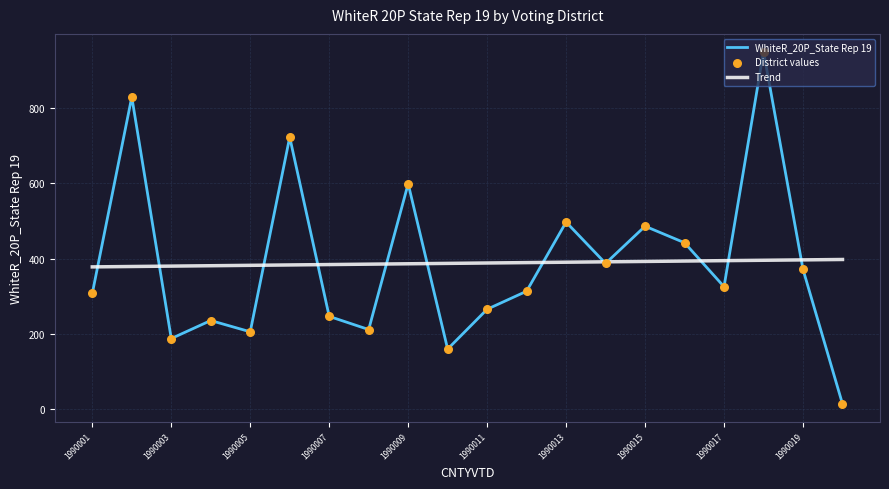

Which series has the largest range (max minus min)?

WhiteR_20P_State Rep 19